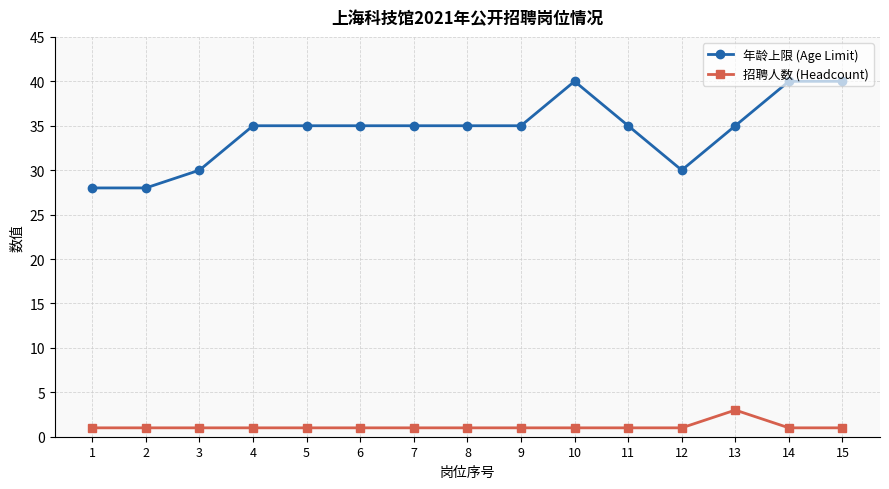

What is the total value across all series at 12?

31